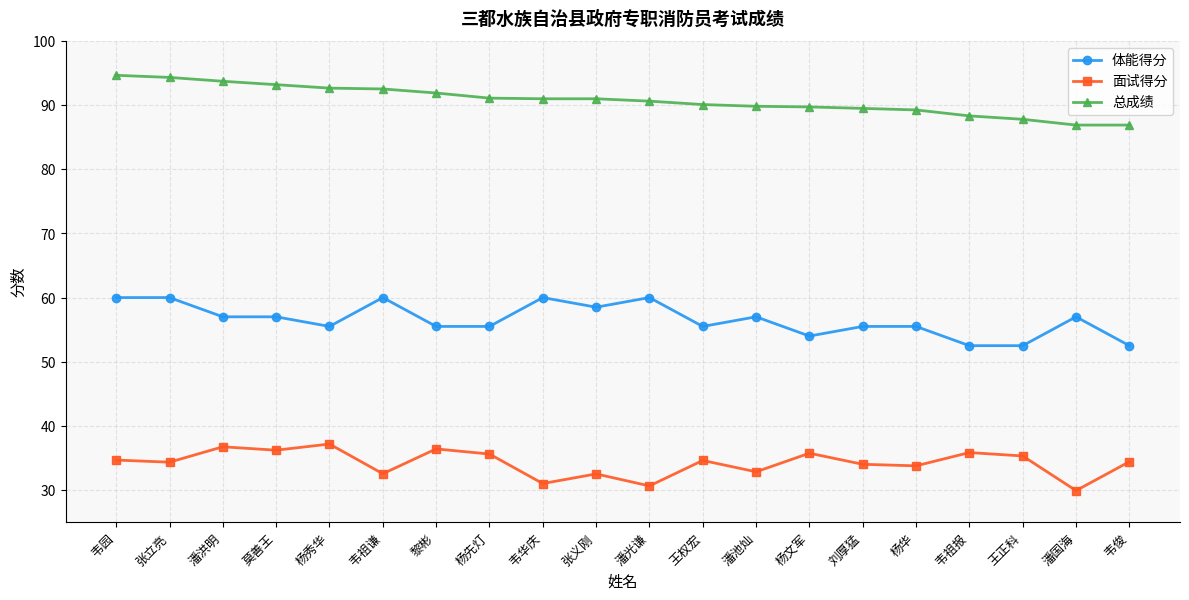

Is it true that 体能得分 equals 55.5 at 杨华?

True